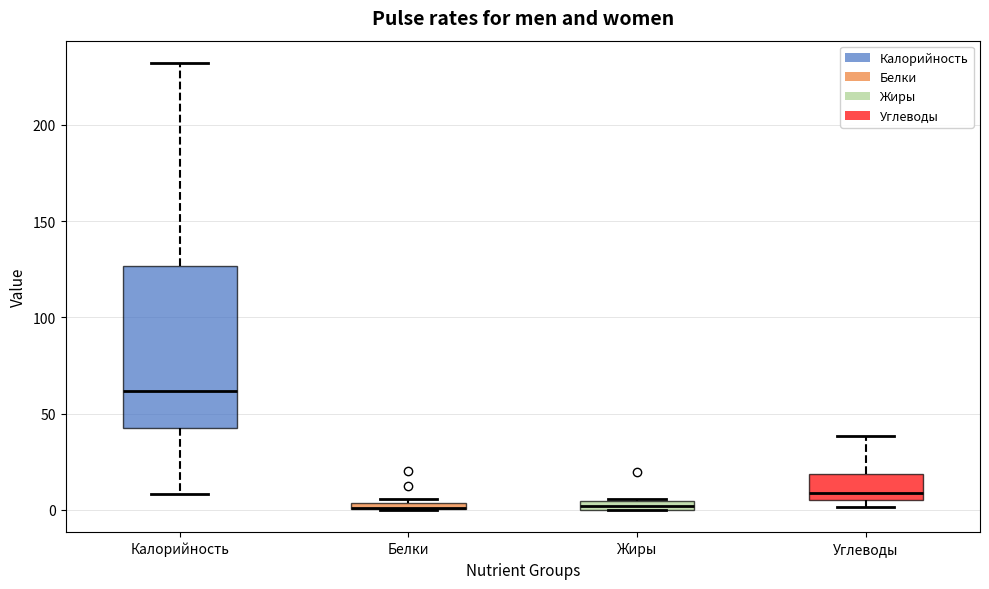

Where does the upper whisker of the box for Калорийность end on the y-axis? The values are not printed on the chart, so give them approximately, as read against the axis.

230